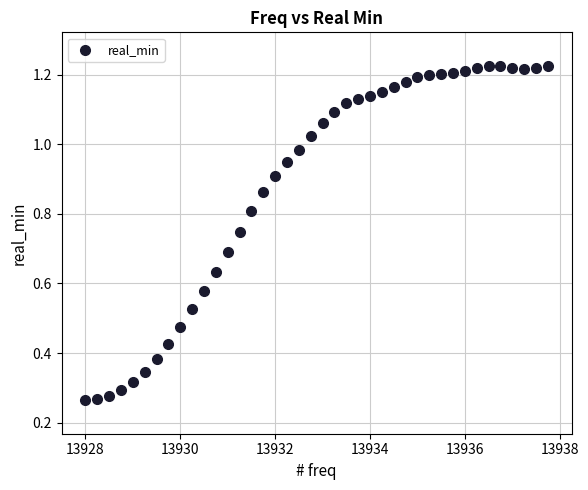

What is the range of X values (max minus min)?

9.8